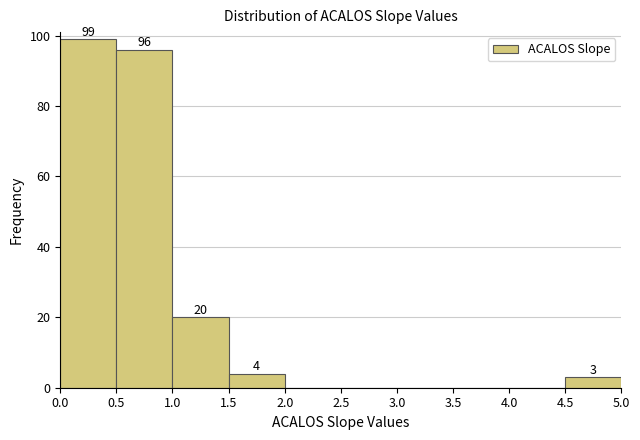

Over which range of the x-axis is the bar tallest?

0.0 to 0.5